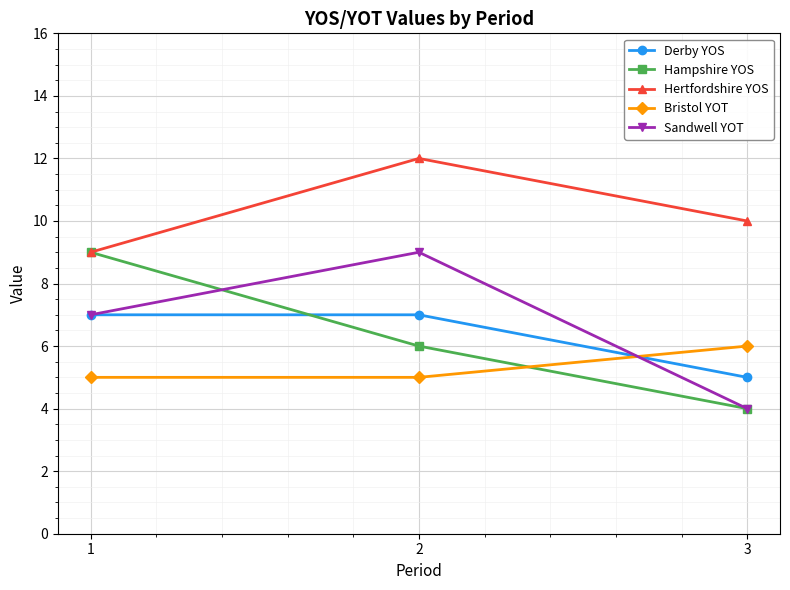

Is this an area chart (filled region under the line)?

No